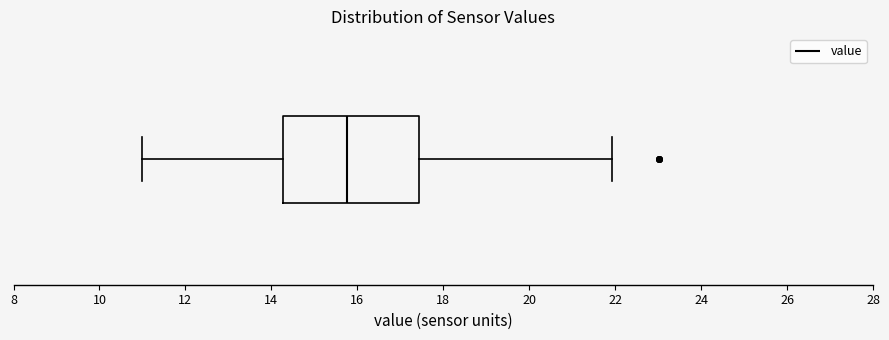

Where is the left edge of the box on the x-axis? The values are not printed on the chart, so give them approximately, as read against the axis.

14.2